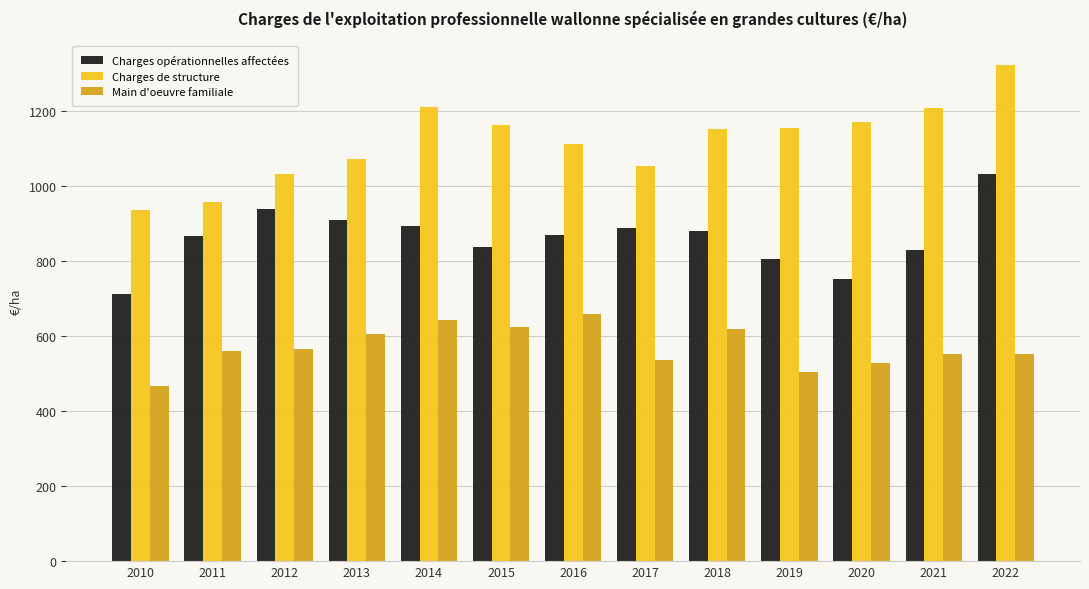

What is the value of the Charges opérationnelles affectées bar at the 4th from the left?

908.8